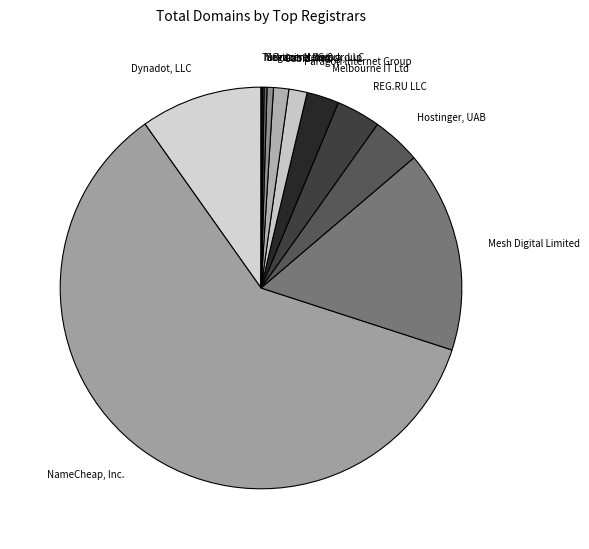

Is REG.RU LLC the majority of the pie?

No